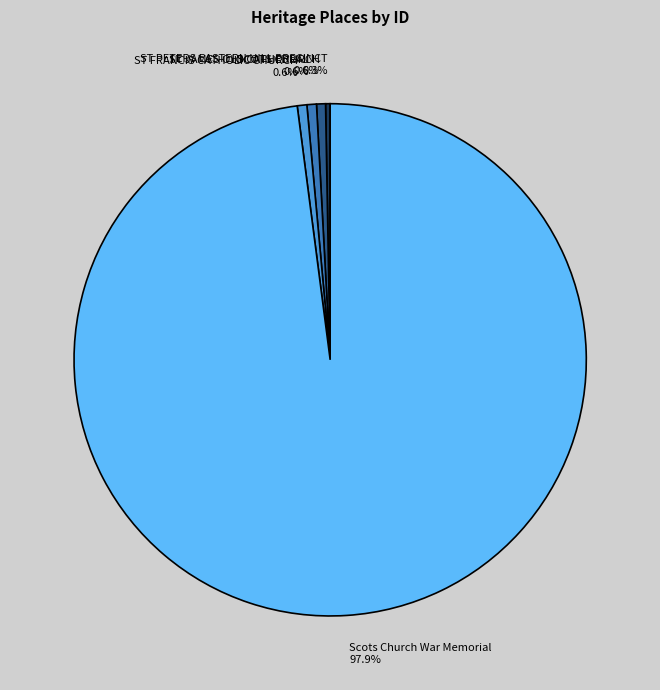

The ST PETERS EASTERN HILL PRECINCT slice represents 0% of the pie. True or false?

True